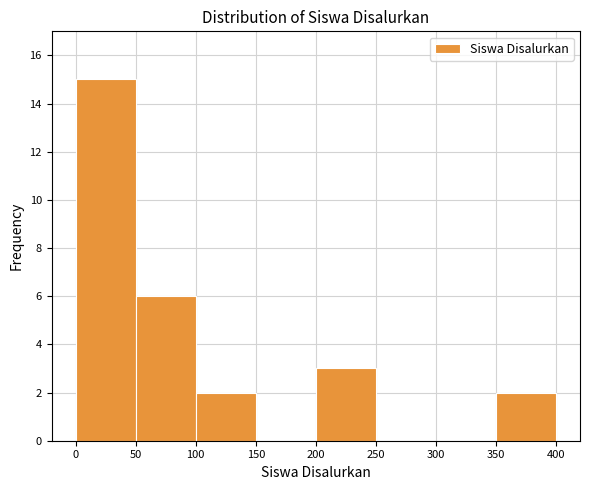

Reading left to right, list every bar in this chart as the range it spans on the x-axis followed by its height. The values are not printed on the chart, so give them approximately, as read against the axis.

0 to 50: 15
50 to 100: 6
100 to 150: 2
150 to 200: 0
200 to 250: 3
250 to 300: 0
300 to 350: 0
350 to 400: 2